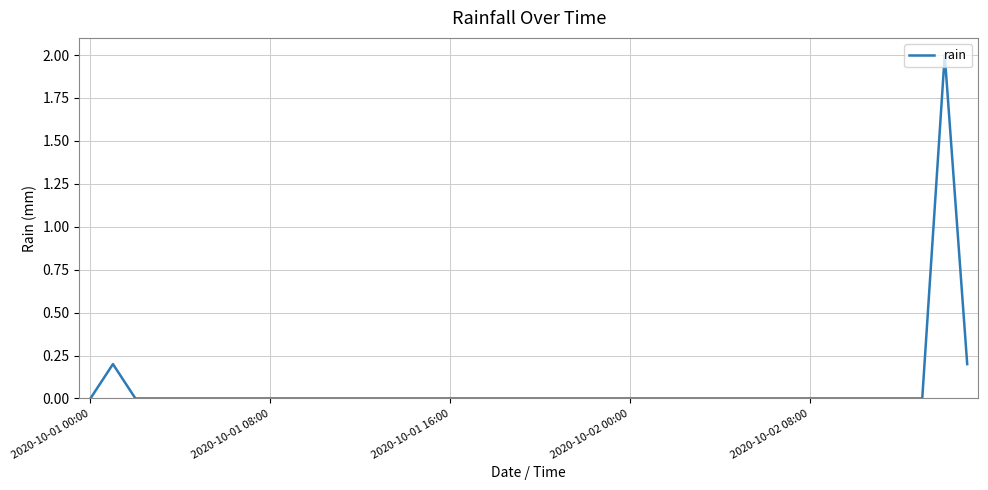

What is the maximum value shown in the chart?

2.0